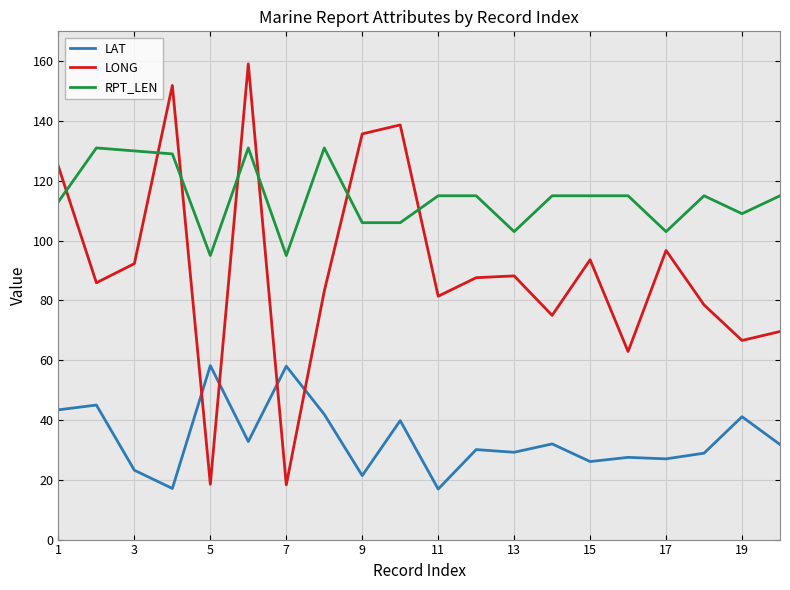

True or false: RPT_LEN and LAT cross at least once.

False